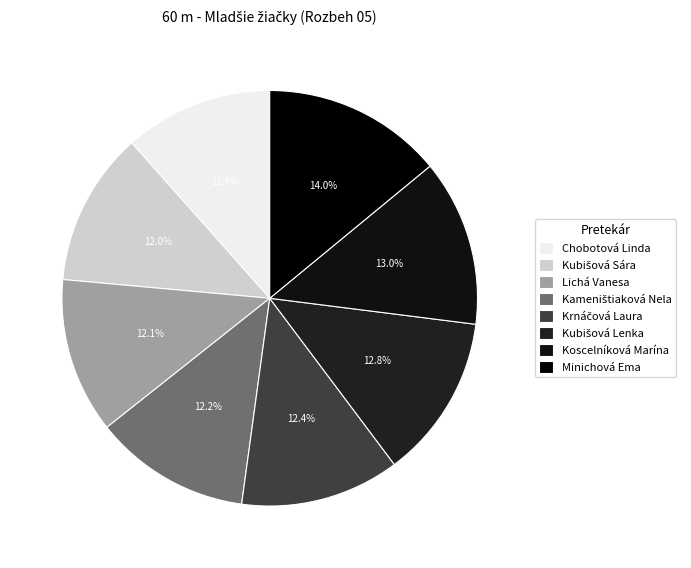

How many slices are in this pie chart?

8